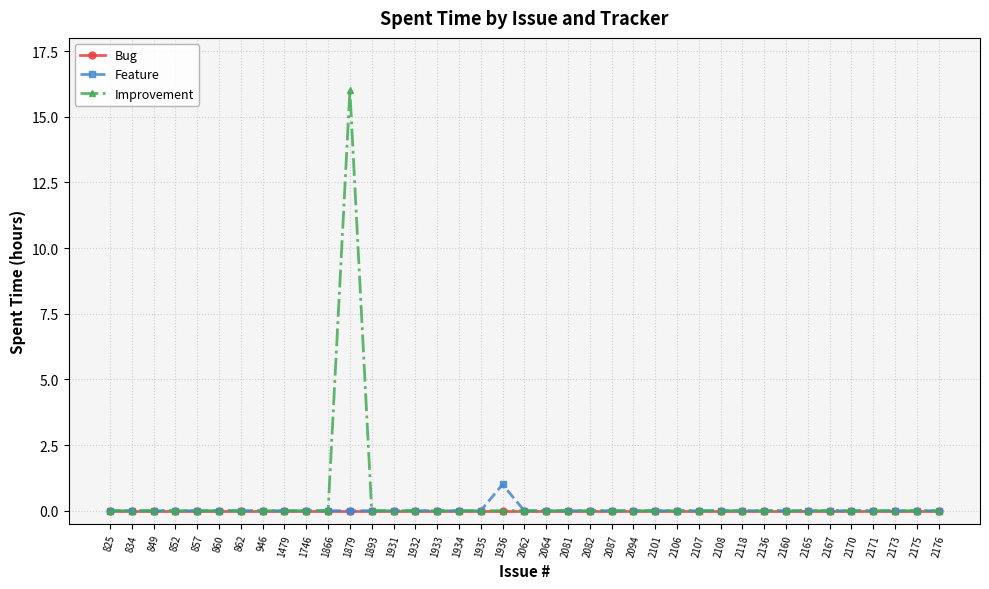

The Improvement series shows -6 at 2064. True or false?

False